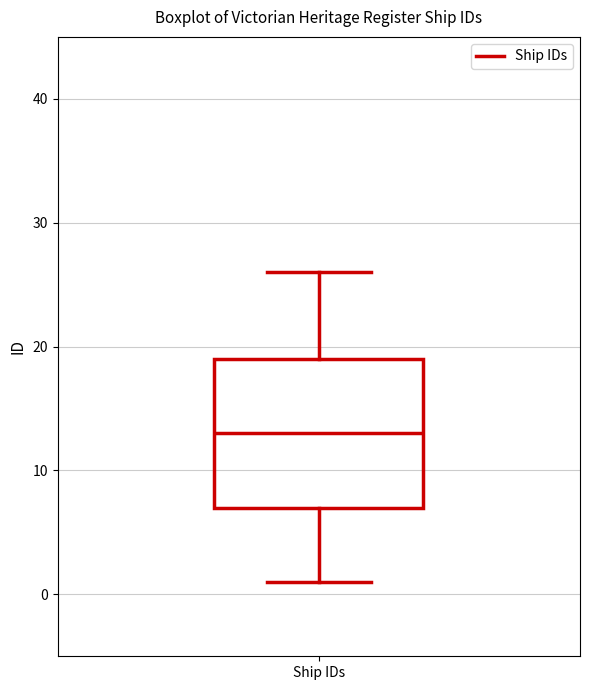

Transcribe this box plot: give where the median line is, the range the box spans, and where the two whiskers end, as read against the y-axis. The values are not printed on the chart, so give them approximately, as read against the axis.

median 13, box 7 to 19, whiskers 1 to 26